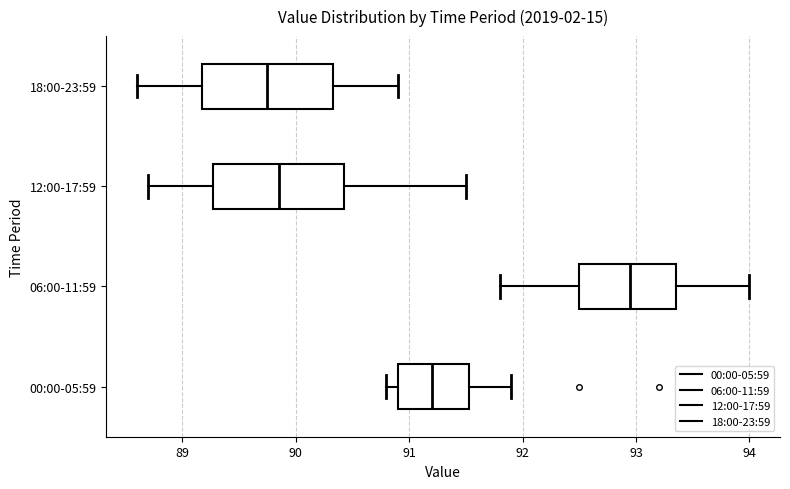

Where is the left edge of the box for 18:00-23:59 on the x-axis? The values are not printed on the chart, so give them approximately, as read against the axis.

89.2